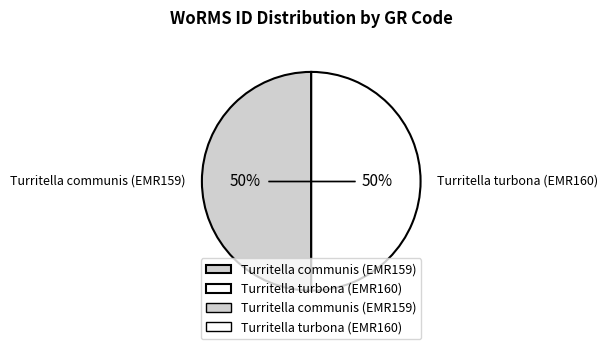

What is the ratio of the value at Turritella turbona (EMR160) to the value at Turritella communis (EMR159)?

1.0